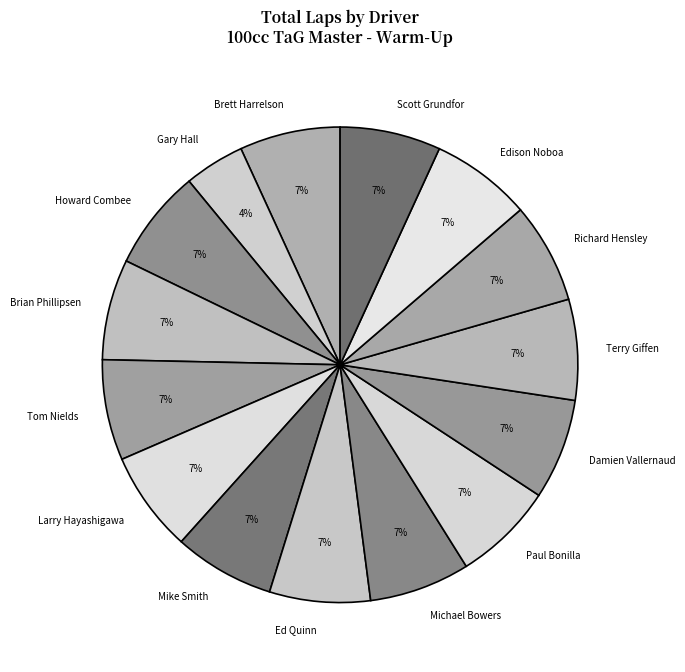

Is the sum of Gary Hall and Tom Nields greater than half?

No